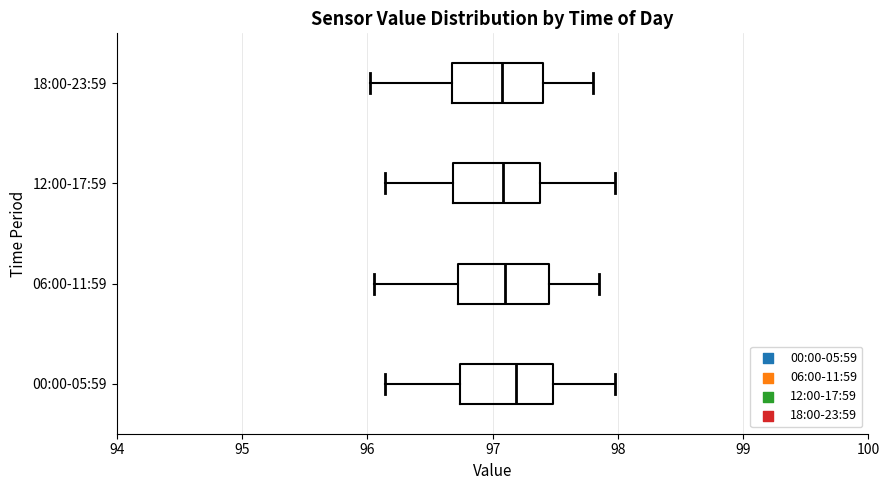

Reading bottom to top, read every box against the x-axis: the position of its median line, the range the box covers, and the ends of its whiskers. The values are not printed on the chart, so give them approximately, as read against the axis.

00:00-05:59: median 97.2, box 96.7 to 97.5, whiskers 96.1 to 98.0
06:00-11:59: median 97.1, box 96.7 to 97.5, whiskers 96.1 to 97.9
12:00-17:59: median 97.1, box 96.7 to 97.4, whiskers 96.1 to 98.0
18:00-23:59: median 97.1, box 96.7 to 97.4, whiskers 96.0 to 97.8